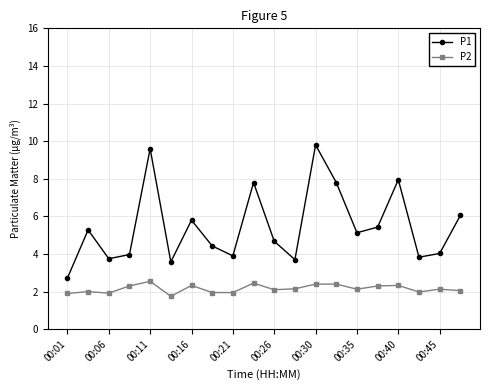

How many series are shown in this chart?

2